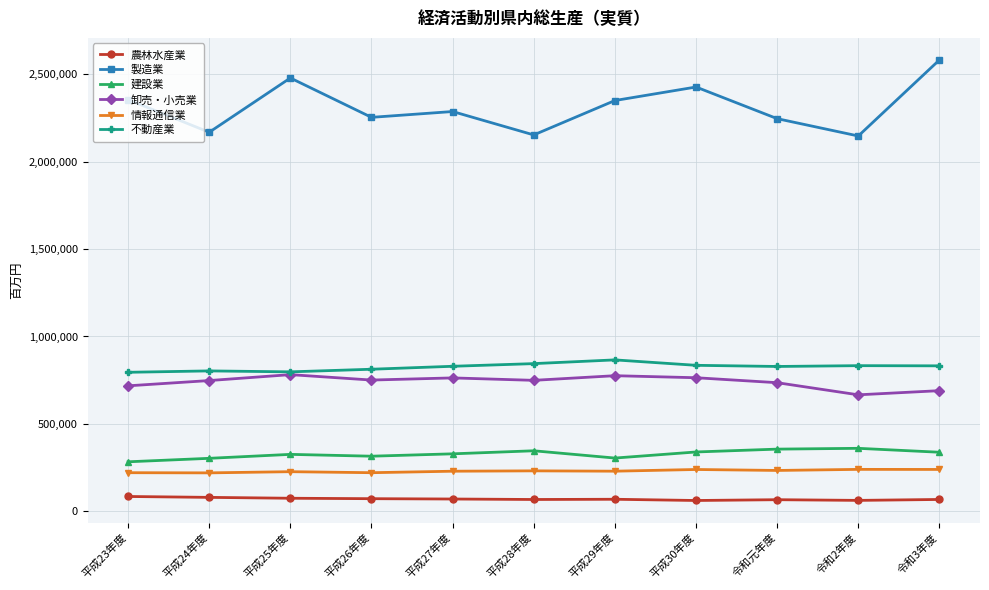

True or false: 不動産業 and 建設業 cross at least once.

False